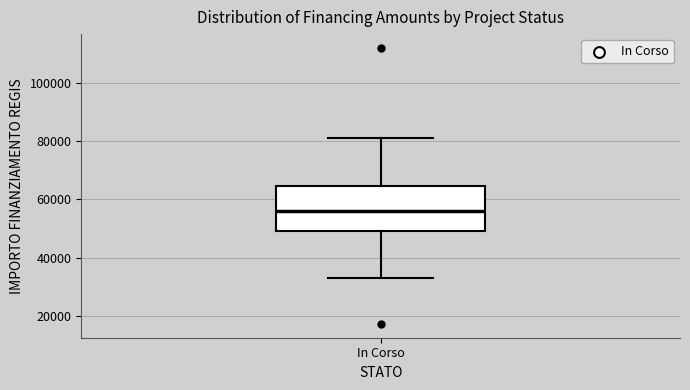

Transcribe this box plot: give where the median line is, the range the box spans, and where the two whiskers end, as read against the y-axis. The values are not printed on the chart, so give them approximately, as read against the axis.

median 56000, box 50000 to 64000, whiskers 32000 to 80000